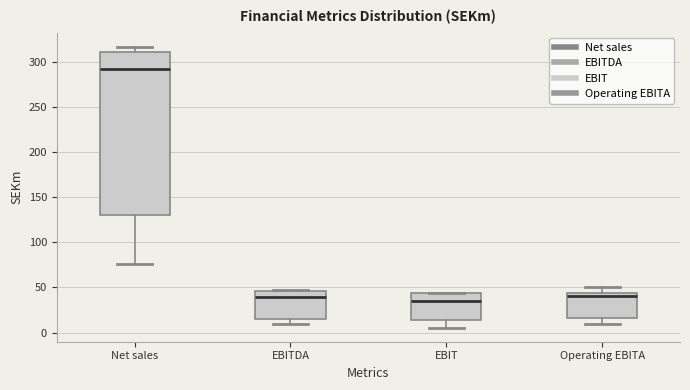

Comparing the boxes themselves (not the whiskers), which one is the tallest?

Net sales